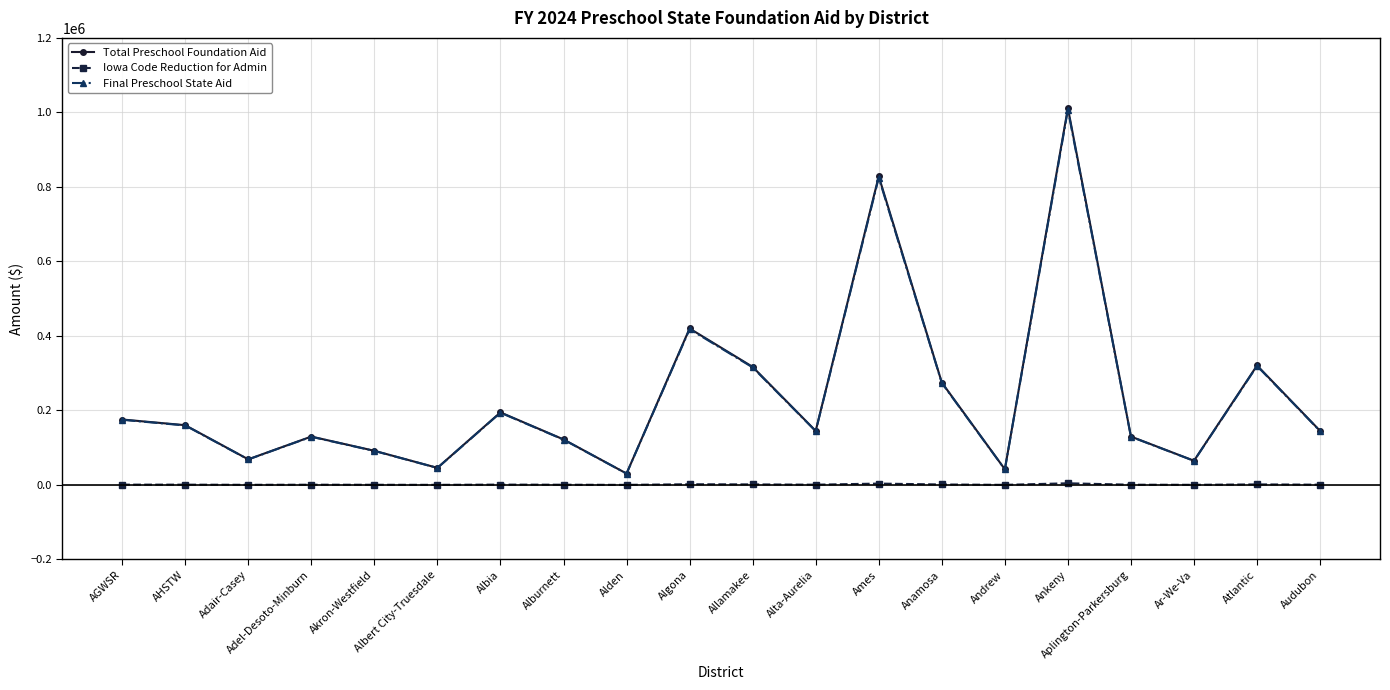

What is the average value of the Final Preschool State Aid series?

234897